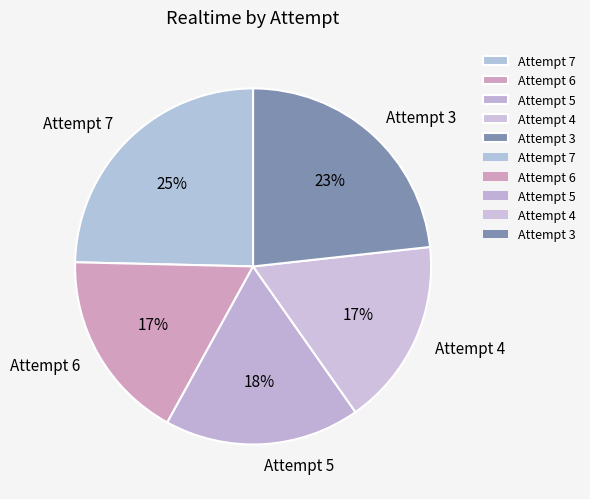

Is it true that Attempt 4 is 17% of the pie?

True